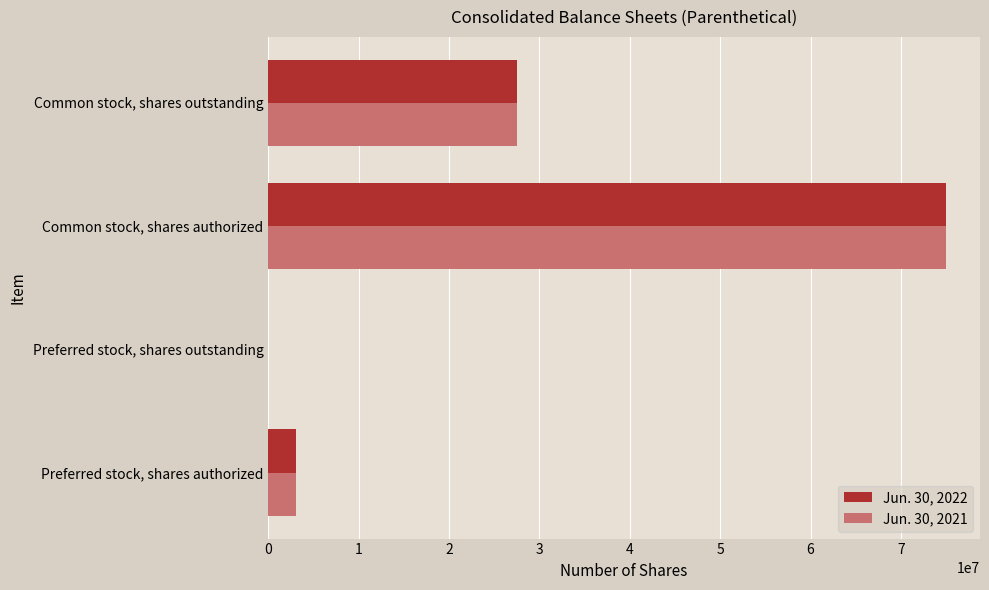

Is it true that Jun. 30, 2021 equals 3050000 at Preferred stock, shares authorized?

True